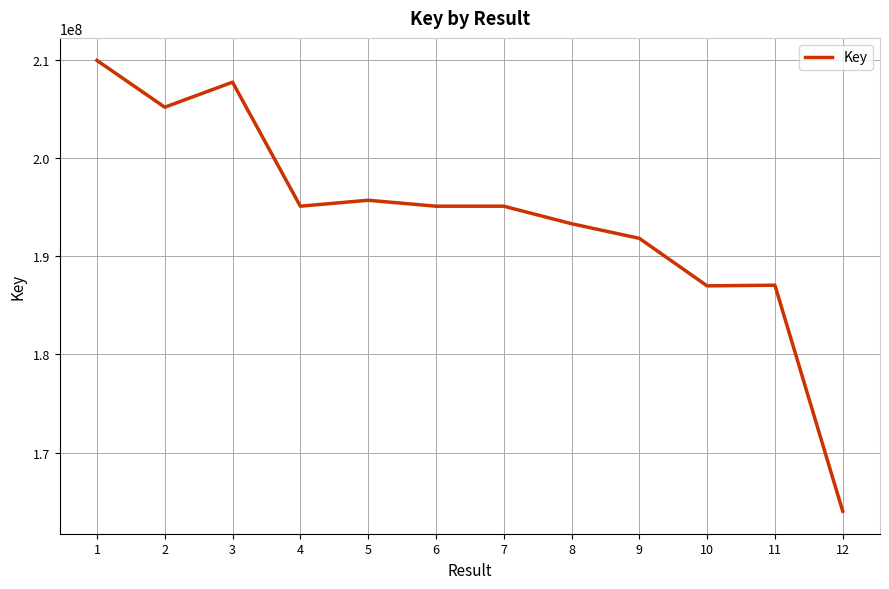

What is the ratio of the value at 2 to the value at 6?

1.1